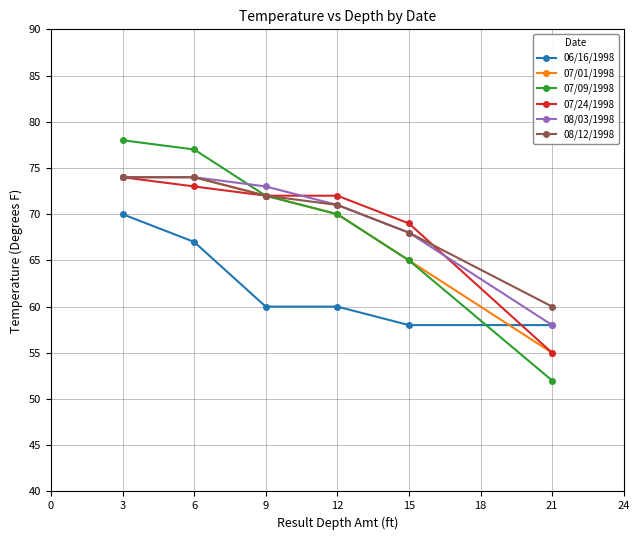

Between 15 and 21, which series saw the biggest shift?

07/24/1998